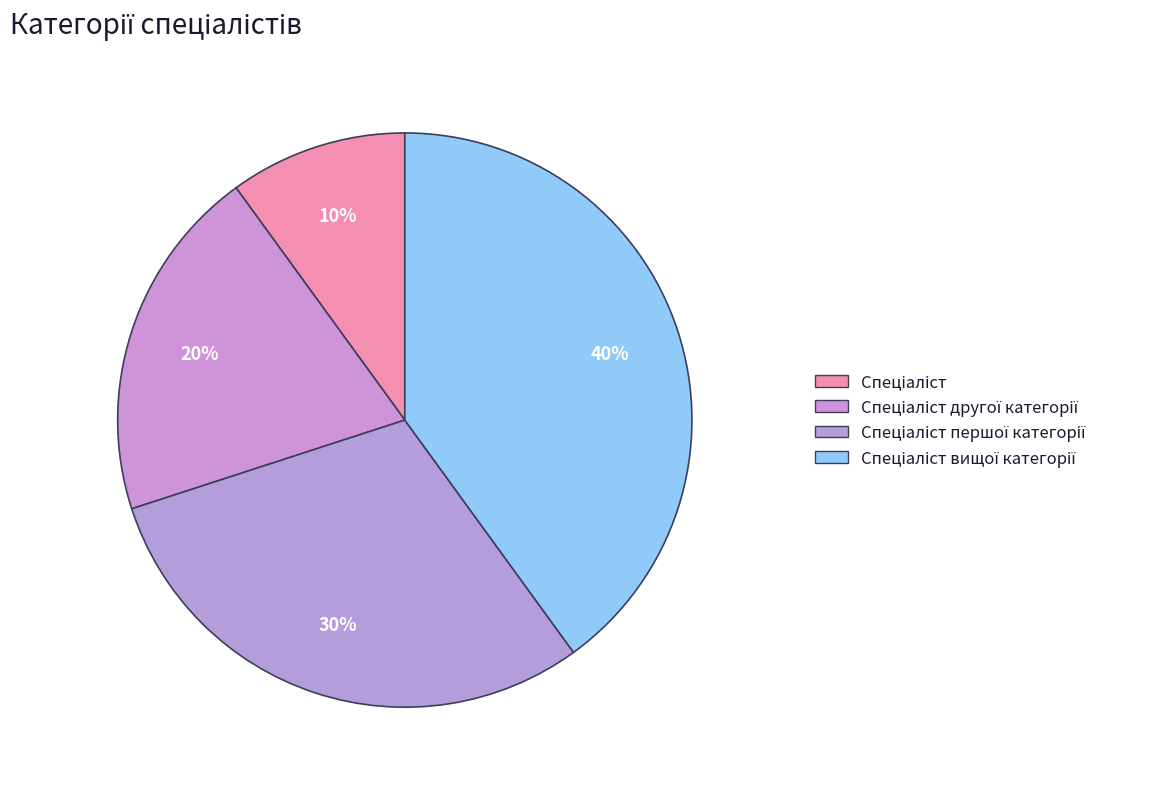

Is it true that Спеціаліст is 10% of the pie?

True